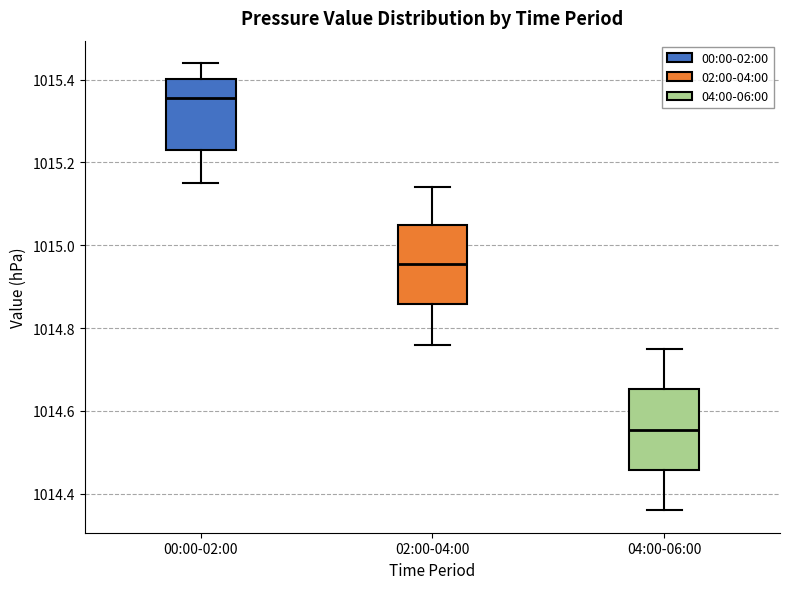

Reading left to right, read every box against the y-axis: the position of its median line, the range the box covers, and the ends of its whiskers. The values are not printed on the chart, so give them approximately, as read against the axis.

00:00-02:00: median 1015.36, box 1015.24 to 1015.40, whiskers 1015.16 to 1015.44
02:00-04:00: median 1014.96, box 1014.86 to 1015.06, whiskers 1014.76 to 1015.14
04:00-06:00: median 1014.56, box 1014.46 to 1014.66, whiskers 1014.36 to 1014.76